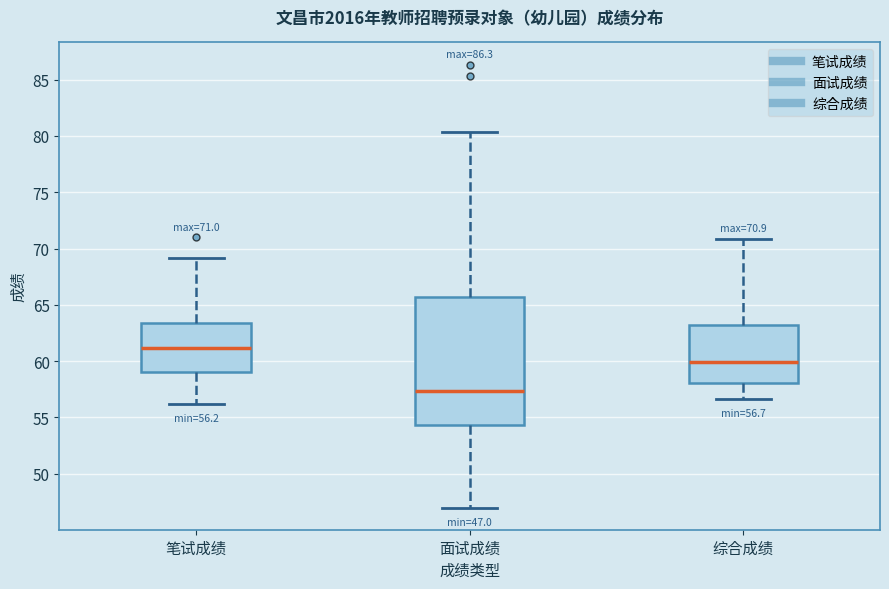

Which box is the tallest, from its lower edge to its upper edge?

面试成绩